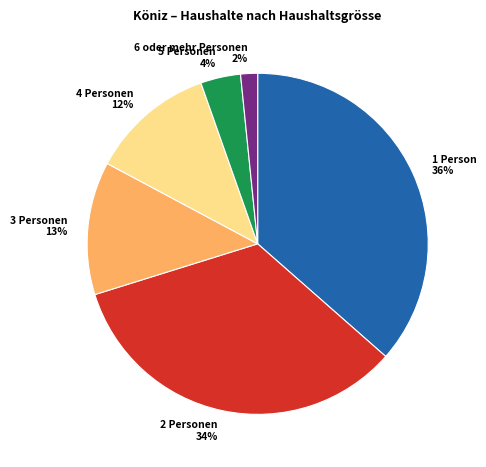

Is 6 oder mehr Personen the majority of the pie?

No